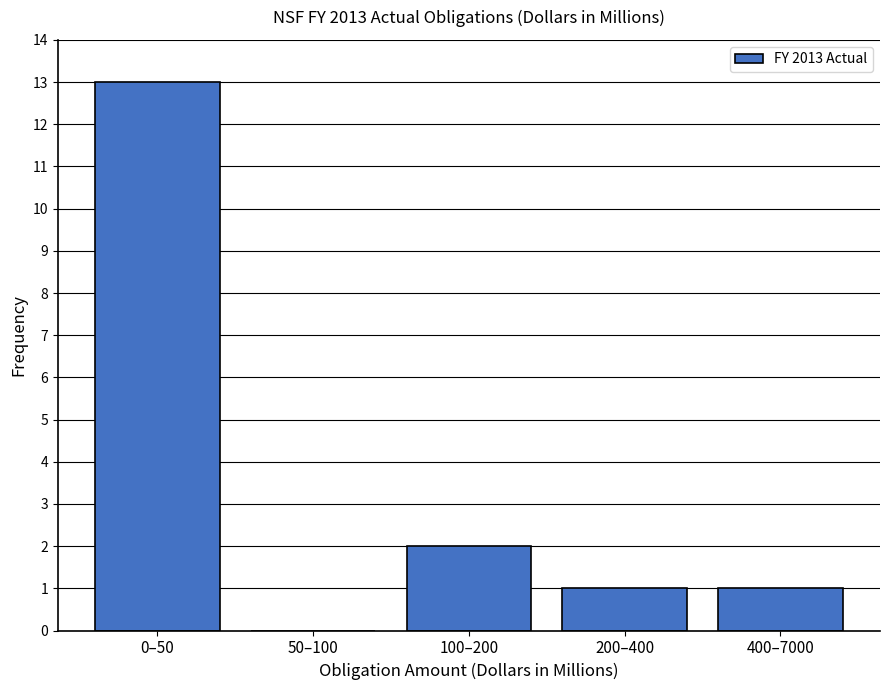

Reading left to right, extract all data points from this chart.

0–50=13	50–100=0	100–200=2	200–400=1	400–7000=1